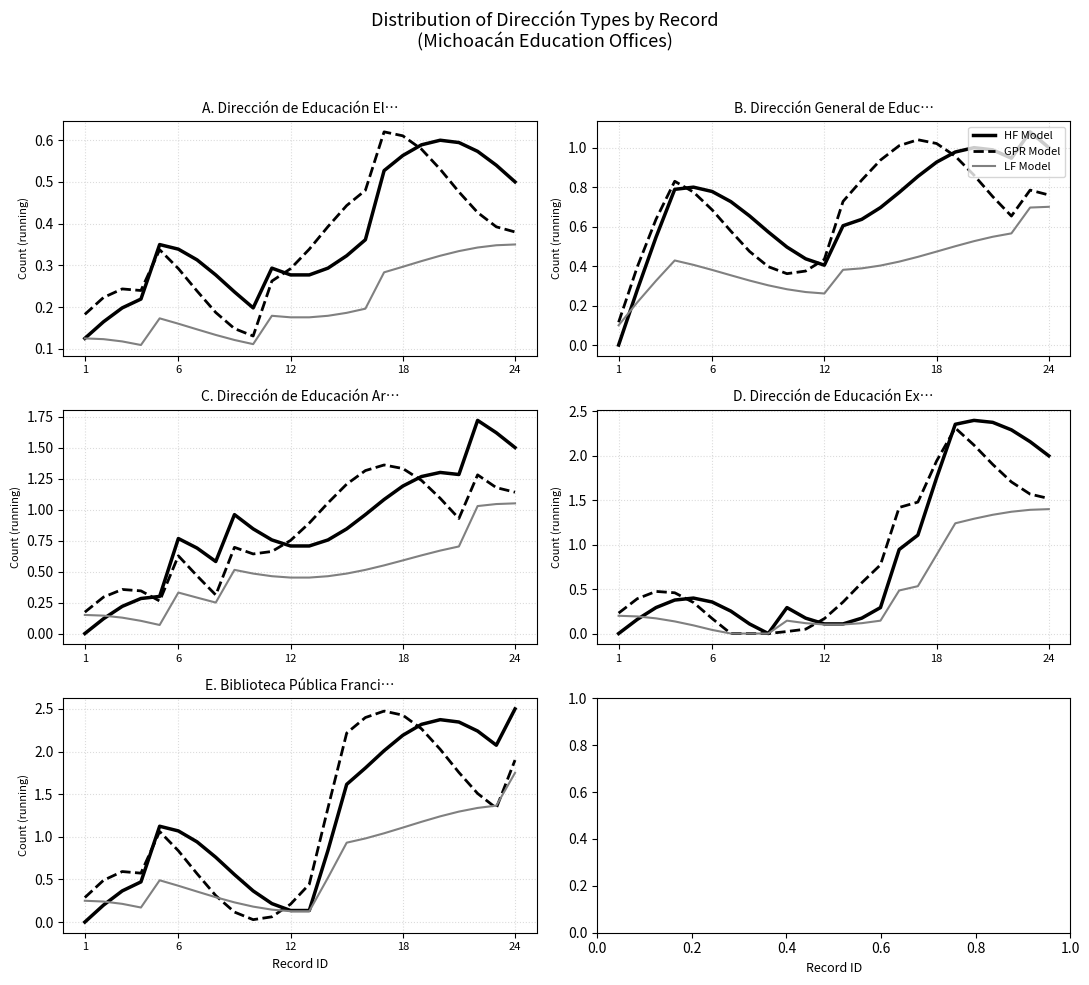

Which series ends up on top after the final intersection of HF Model and GPR Model?

HF Model